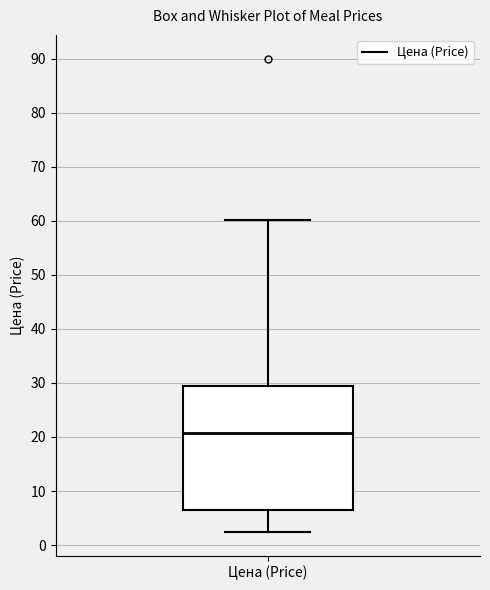

Transcribe this box plot: give where the median line is, the range the box spans, and where the two whiskers end, as read against the y-axis. The values are not printed on the chart, so give them approximately, as read against the axis.

median 21, box 6 to 29, whiskers 2 to 60